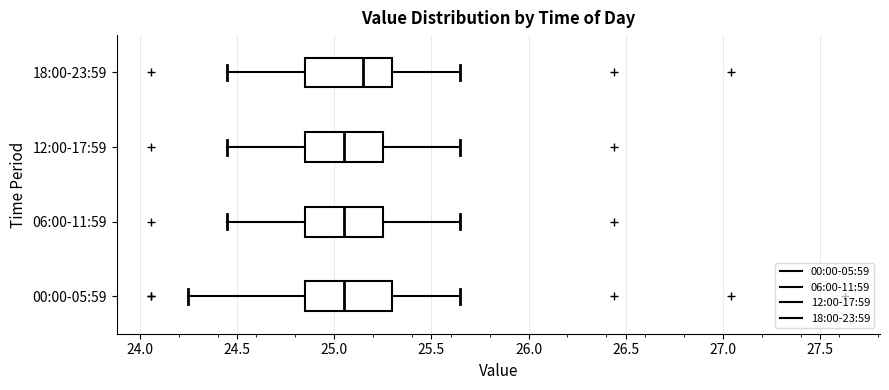

Where is the left edge of the box for 18:00-23:59 on the x-axis? The values are not printed on the chart, so give them approximately, as read against the axis.

24.85